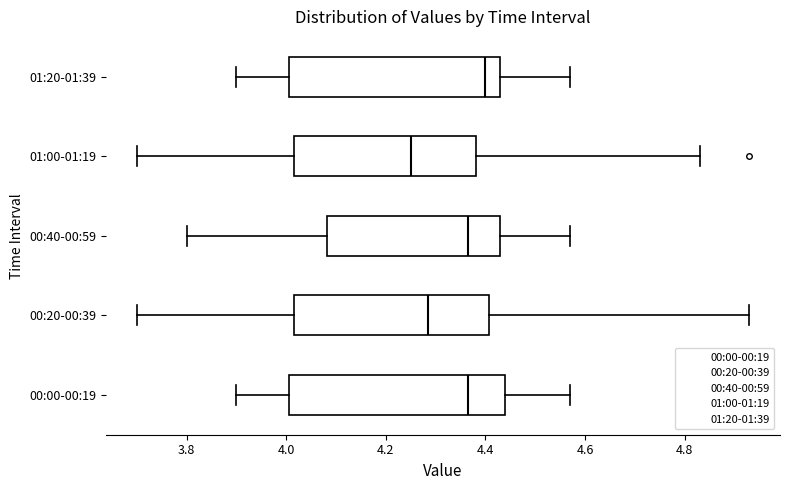

Which box's median line is the furthest to the right?

01:20-01:39